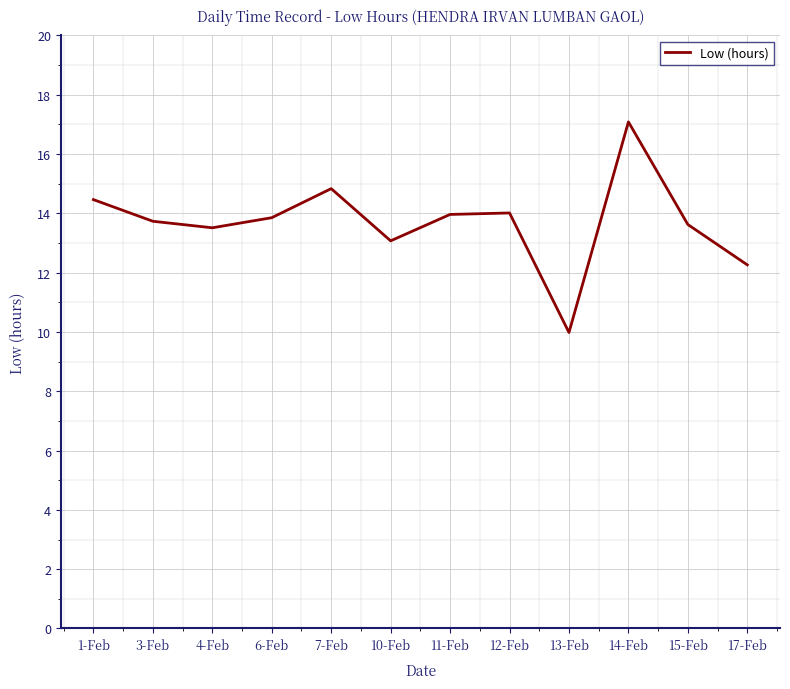

What is the difference between the values at 6-Feb and 13-Feb?

3.9